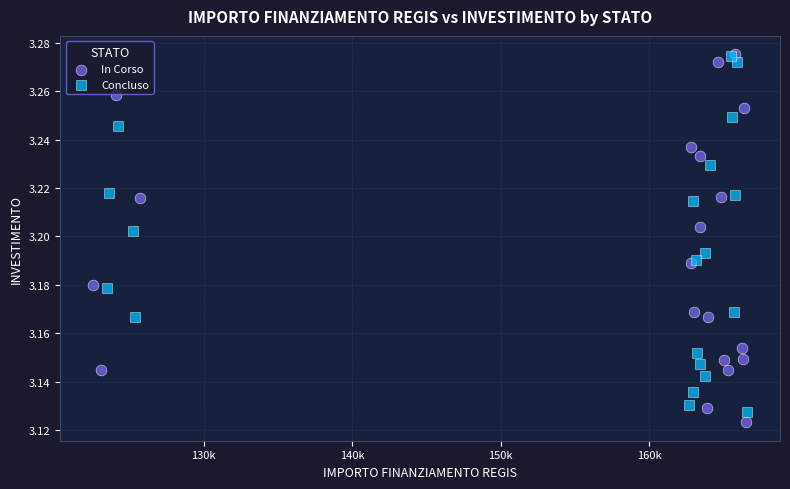

What are all the series names shown in the legend?

In Corso, Concluso